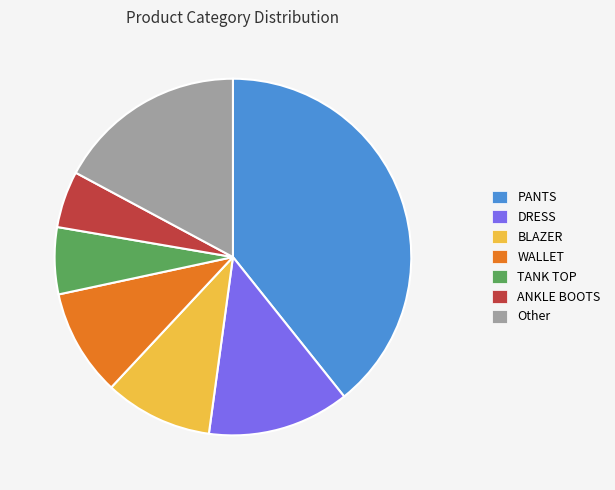

Is there a majority slice in this chart?

No